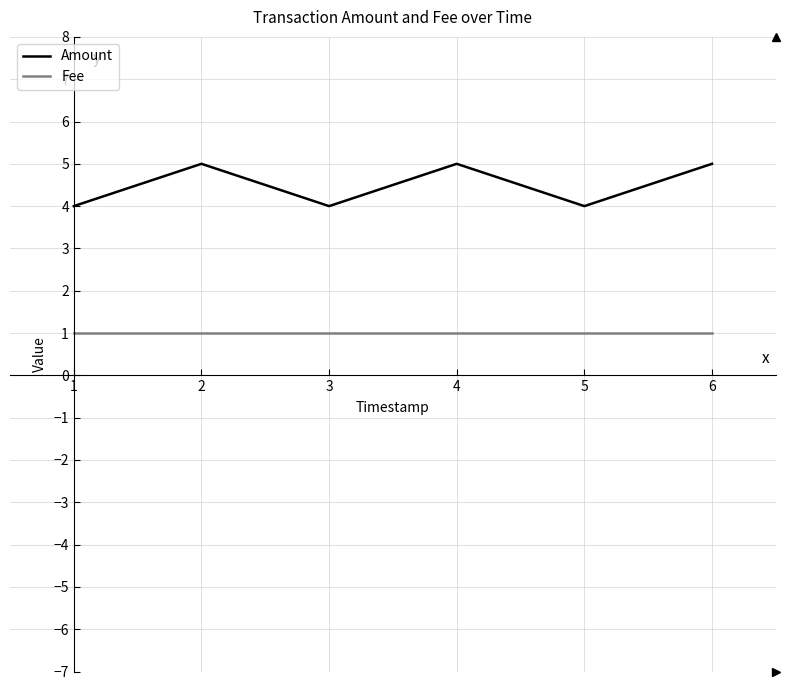

What is the total value across all series at 6?

6